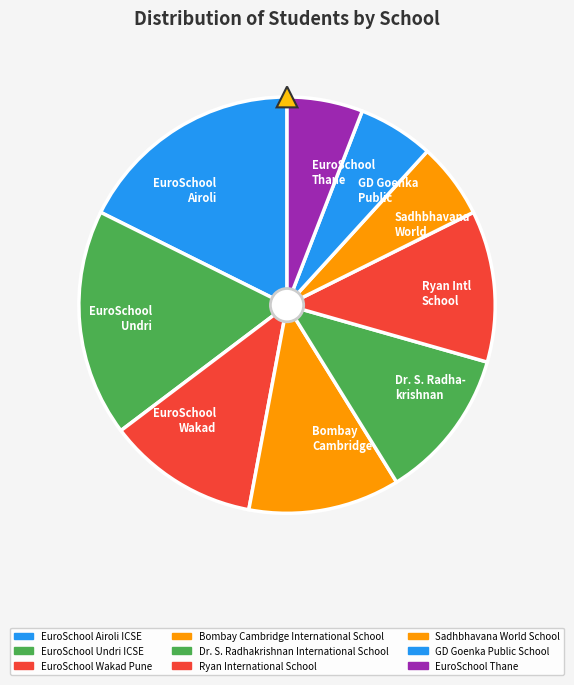

Which category has the biggest portion of the pie?

EuroSchool Airoli ICSE